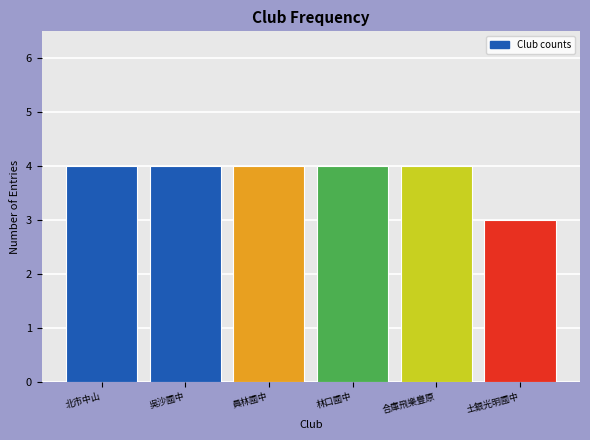

Reading left to right, list all the values displayed in this chart.

北市中山=4	吳沙國中=4	員林國中=4	林口國中=4	合庫飛樂豐原=4	土銀光明國中=3